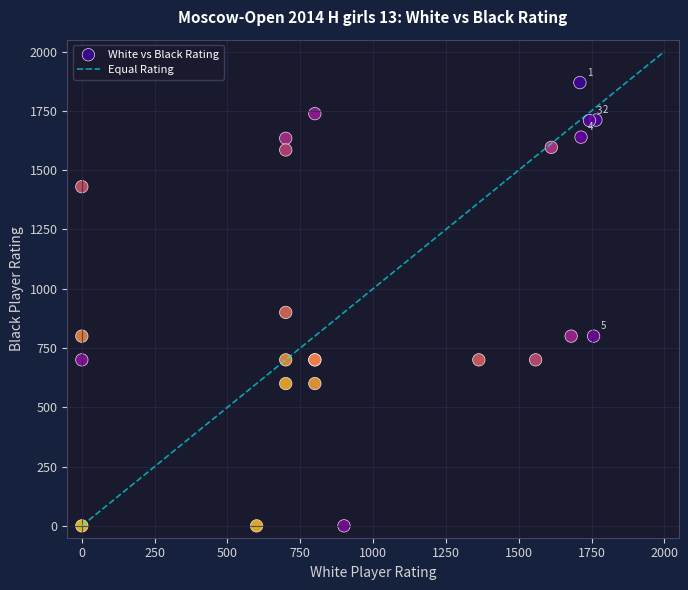

What Y value in the scatter plot is closest to 934?

900